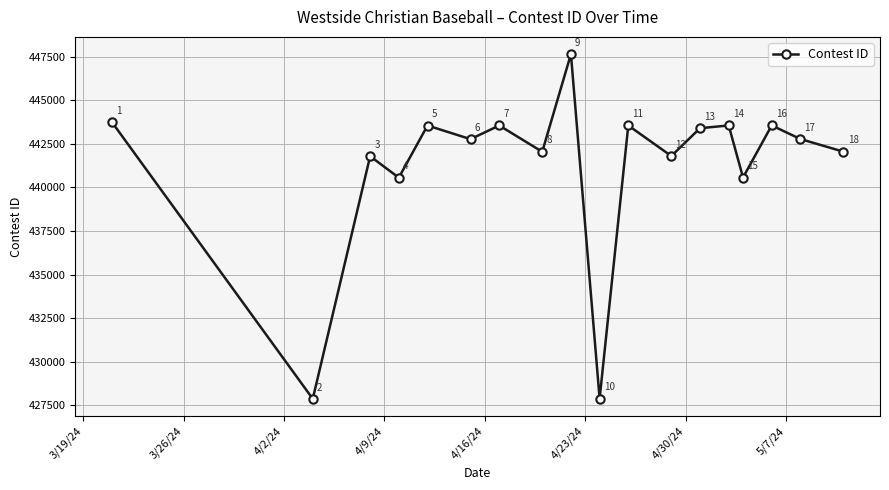

Reading left to right, extract all data points from this chart.

443742	427869	441788	440559	443551	442768	443552	442045	447646	427877	443553	441800	443397	443554	440567	443555	442775	442050